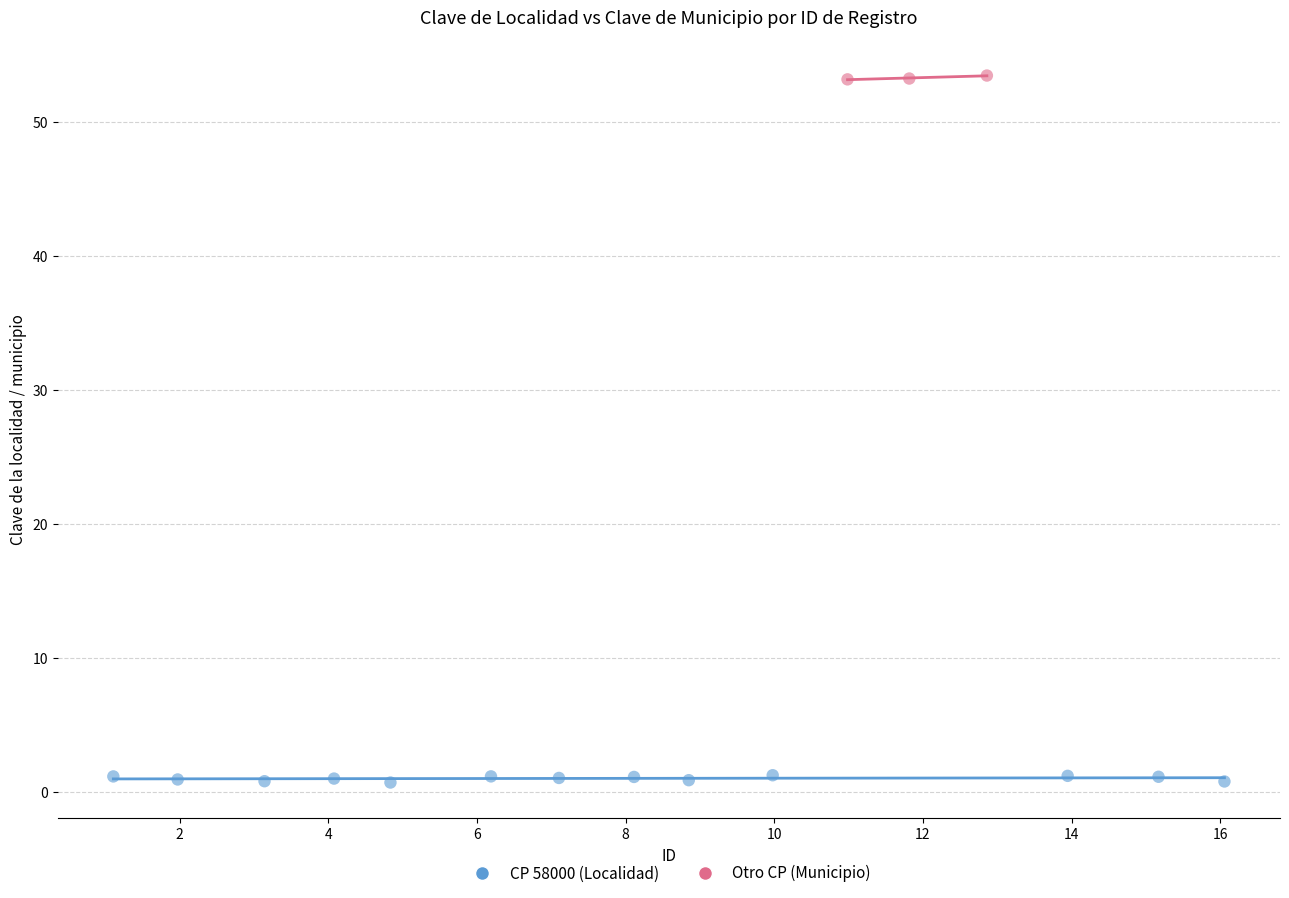

Which series contains the highest Y value?

Otro CP (Municipio)